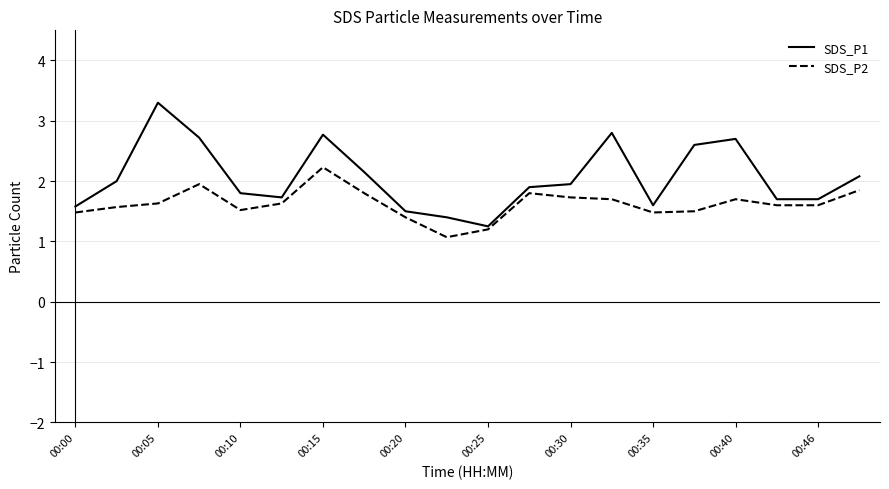

What is the smallest value displayed?

1.1